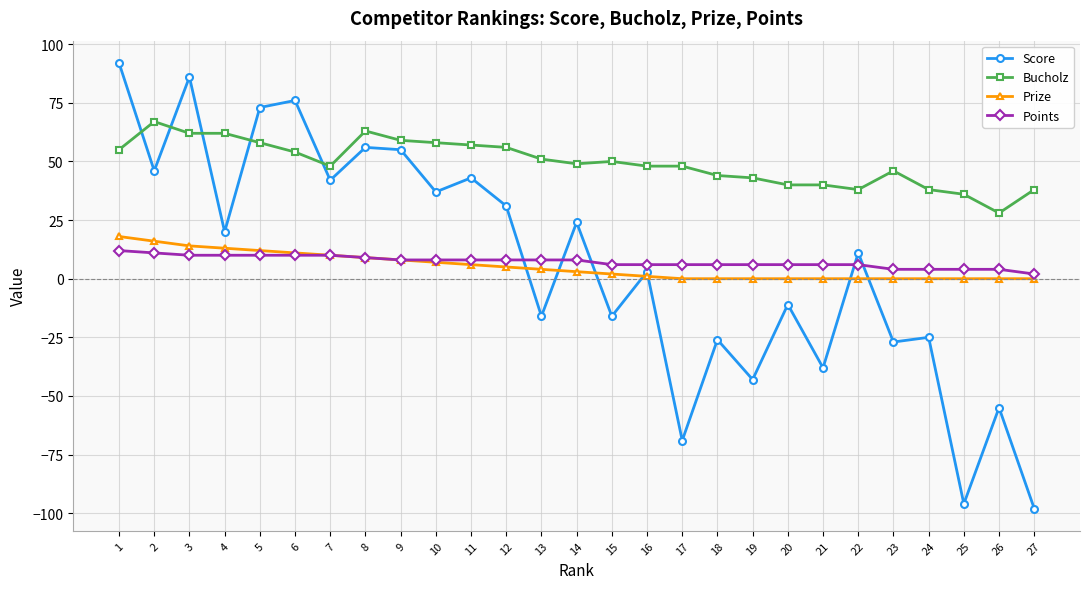

Which series has the largest total across all categories?

Bucholz